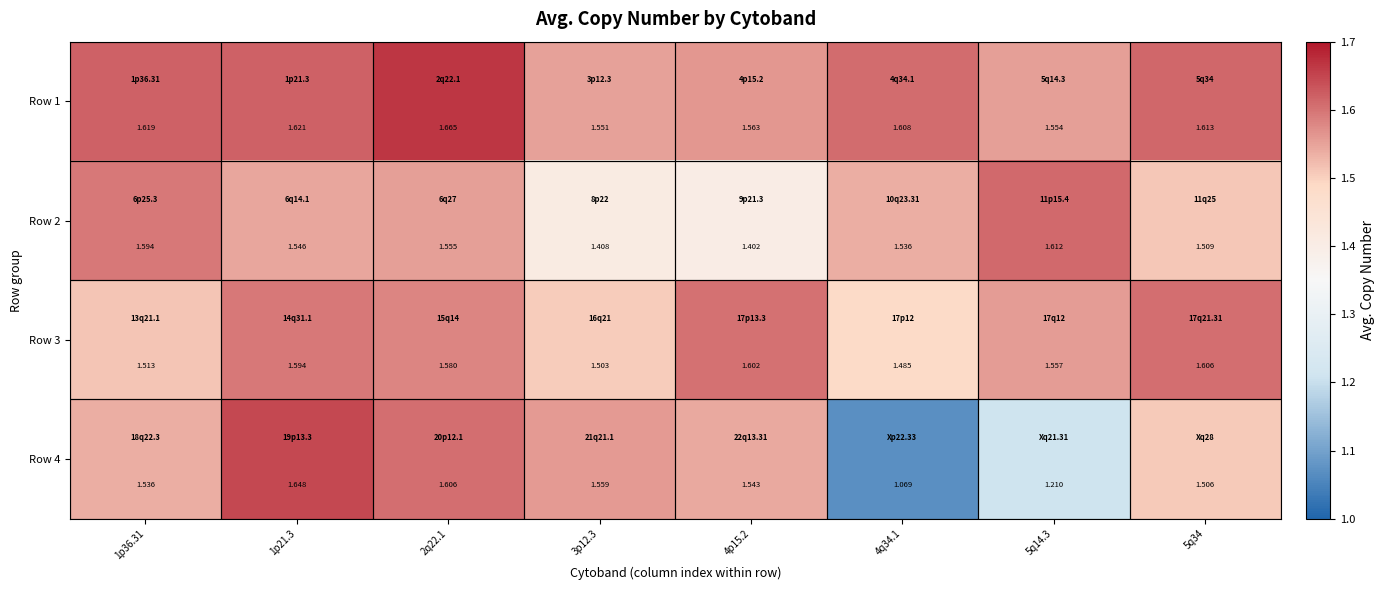

Is the value of Row 3 at 4p15.2 greater than the value of Row 4 at 1p36.31?

Yes